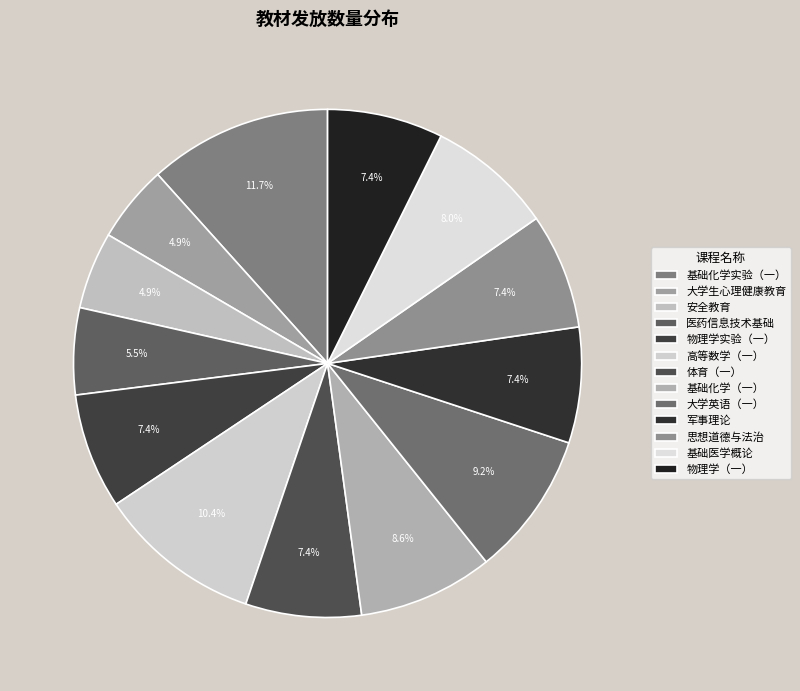

To the nearest percent, what is the difference between the largest and smallest slice percentages?

7%